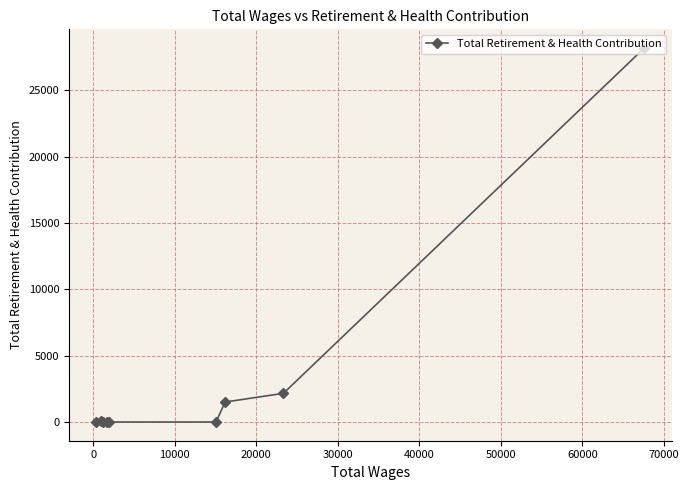

What is the sum of all values?

31933